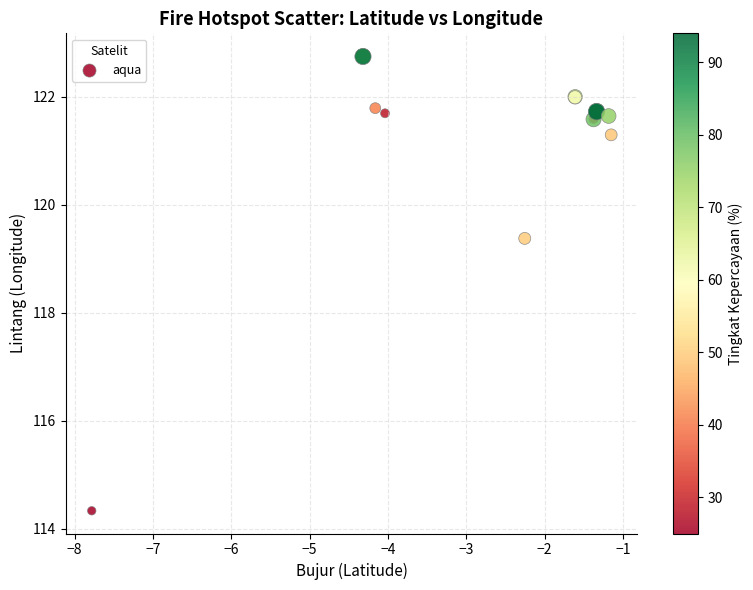

What Y value in the scatter plot is closest to 118?

119.4